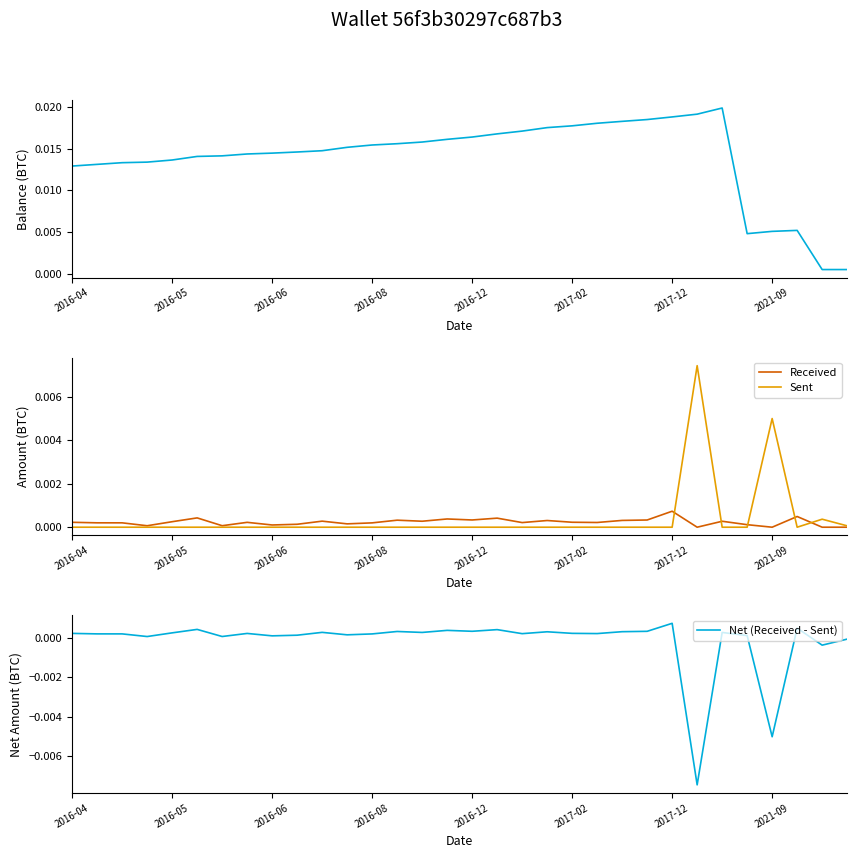

Which category has the highest value in the Net (Received - Sent) series?

2017-12